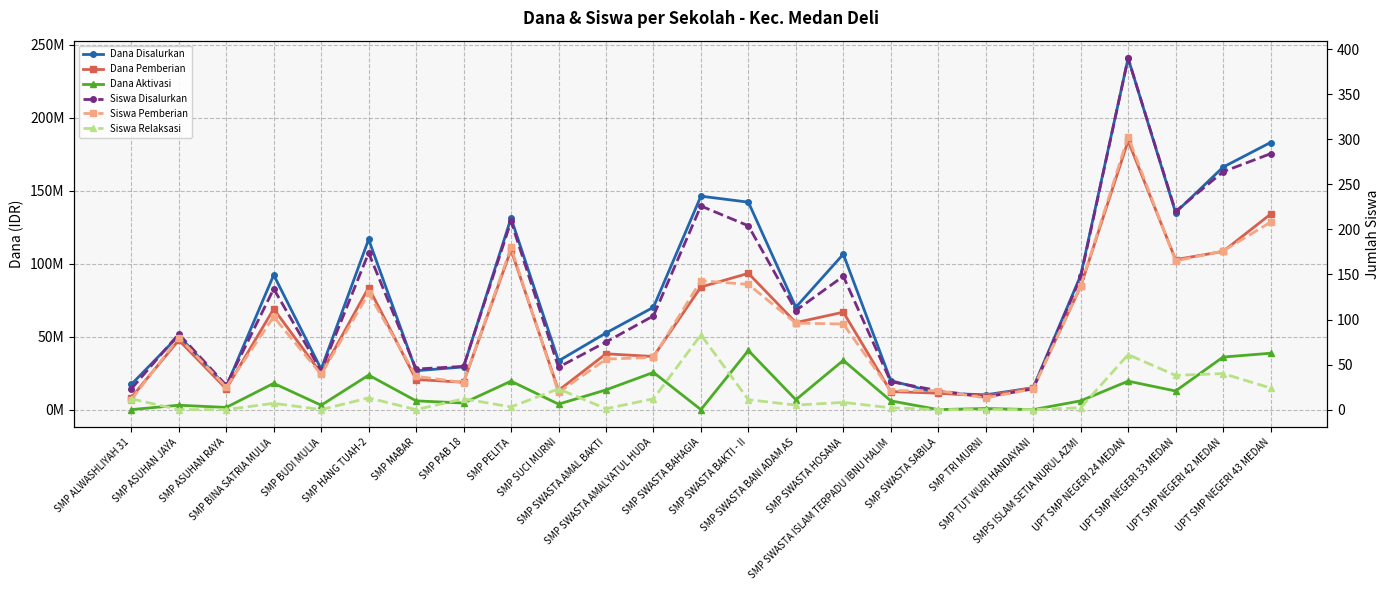

At SMP PAB 18, list the series in order from largest to smallest.

Dana Disalurkan, Dana Pemberian, Dana Aktivasi, Siswa Disalurkan, Siswa Pemberian, Siswa Relaksasi